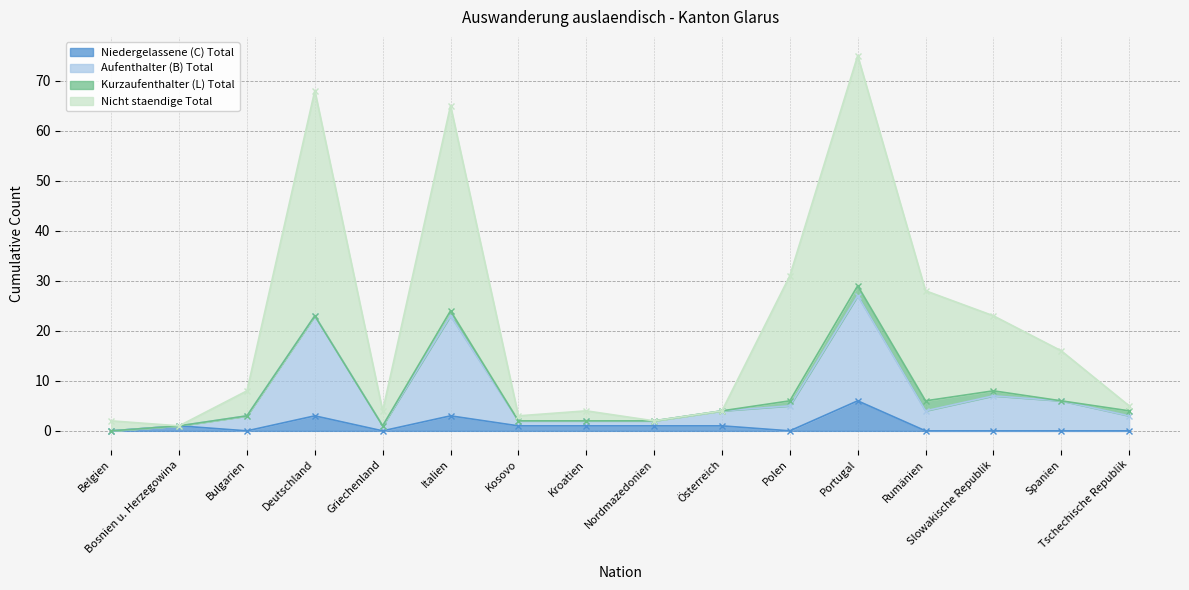

How many interior local peaks does the Aufenthalter (B) Total series have?

4